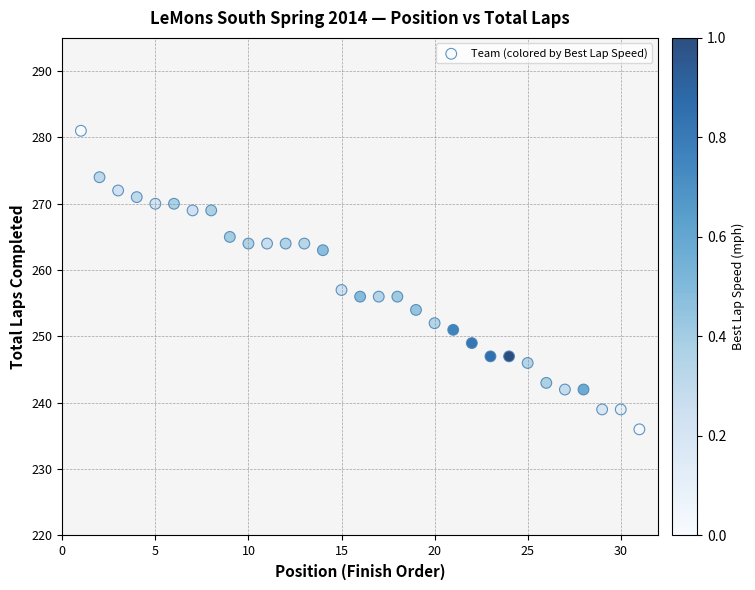

What is the range of Y values (max minus min)?

45